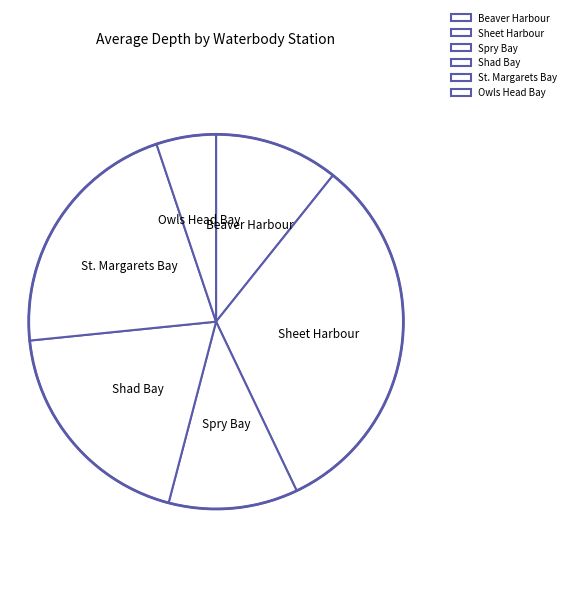

What is the ratio of the value at Owls Head Bay to the value at Beaver Harbour?

0.5